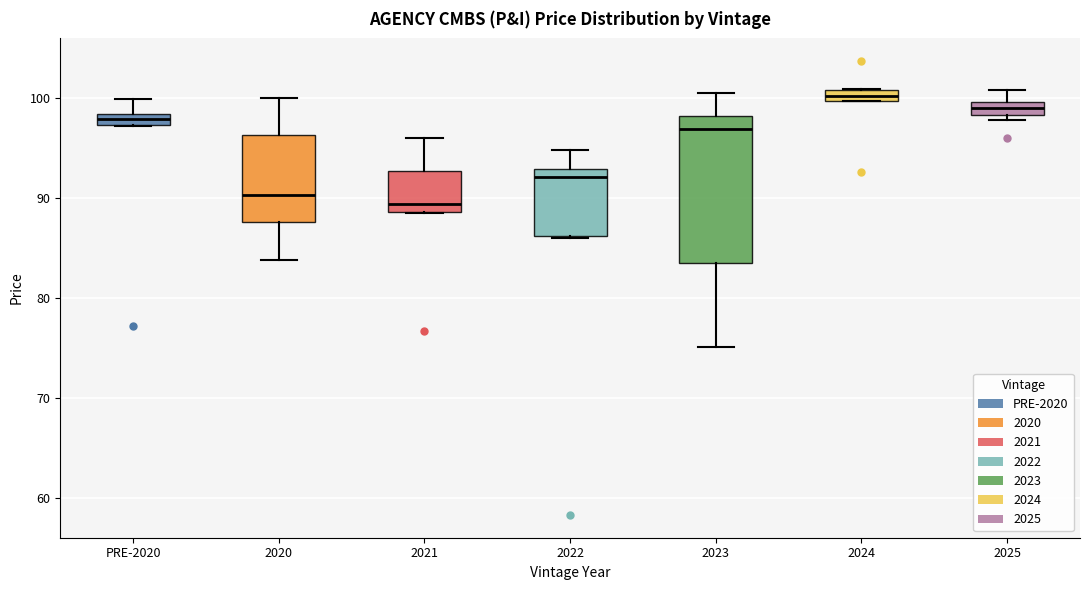

Where is the lower edge of the box for 2024 on the y-axis? The values are not printed on the chart, so give them approximately, as read against the axis.

100